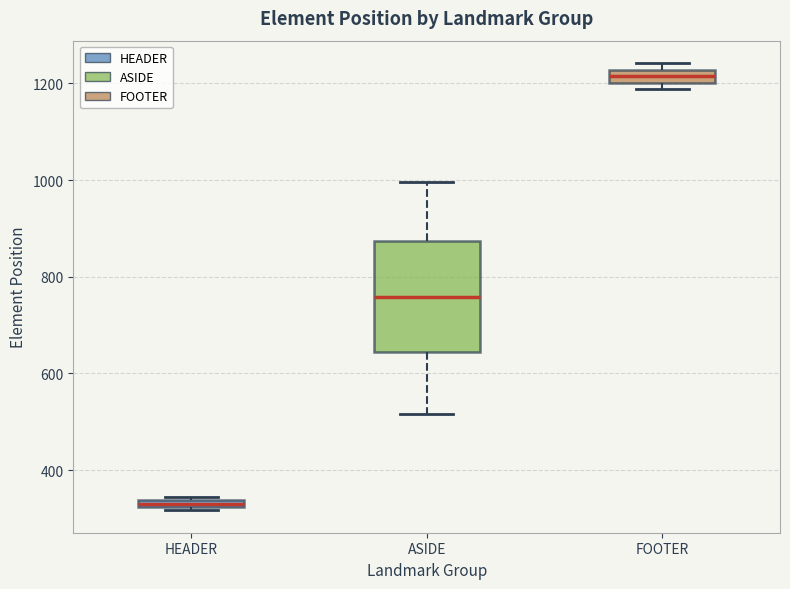

Which box's median line is the lowest?

HEADER